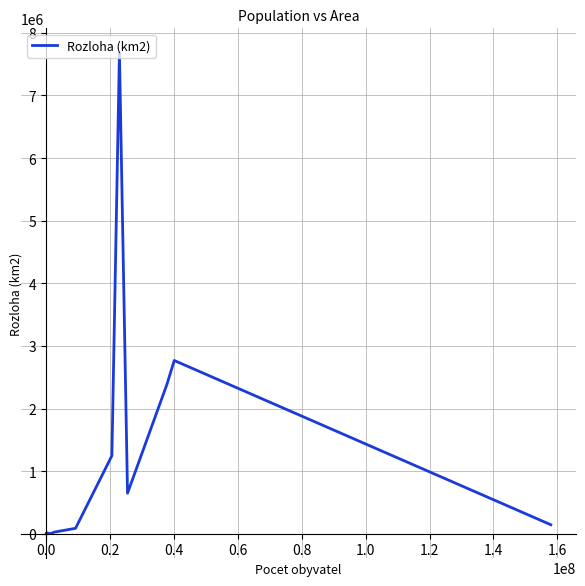

Is this an area chart (filled region under the line)?

No